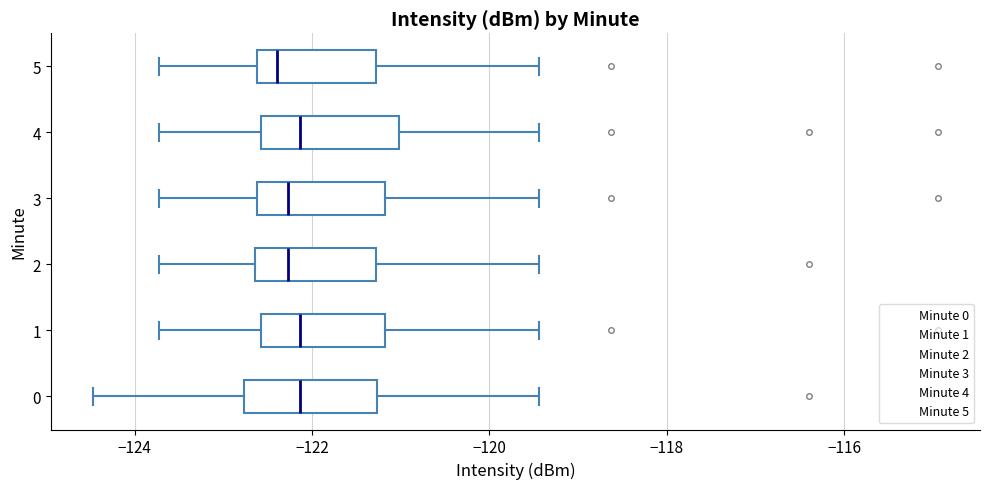

Reading bottom to top, read every box against the x-axis: the position of its median line, the range the box covers, and the ends of its whiskers. The values are not printed on the chart, so give them approximately, as read against the axis.

0: median -122.2, box -122.8 to -121.2, whiskers -124.4 to -119.4
1: median -122.2, box -122.6 to -121.2, whiskers -123.8 to -119.4
2: median -122.2, box -122.6 to -121.2, whiskers -123.8 to -119.4
3: median -122.2, box -122.6 to -121.2, whiskers -123.8 to -119.4
4: median -122.2, box -122.6 to -121.0, whiskers -123.8 to -119.4
5: median -122.4, box -122.6 to -121.2, whiskers -123.8 to -119.4